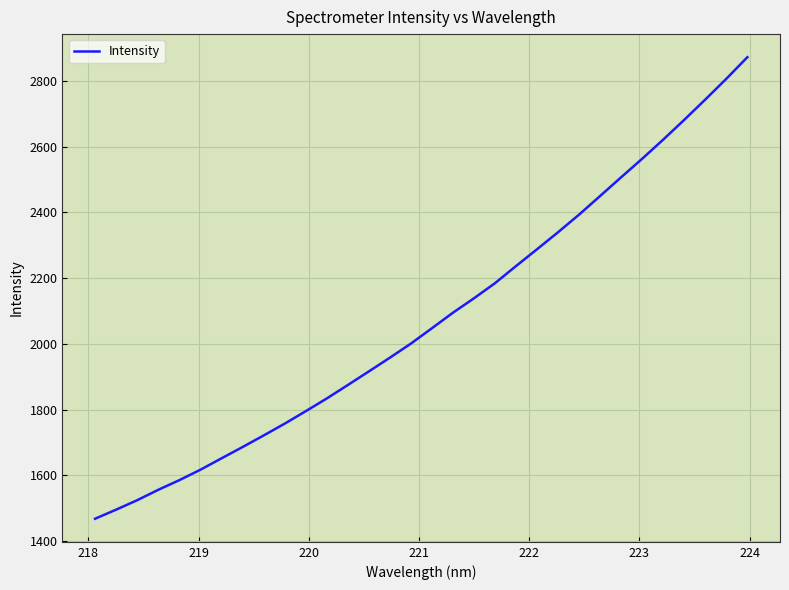

What is the difference between the maximum and minimum values?

1405.1